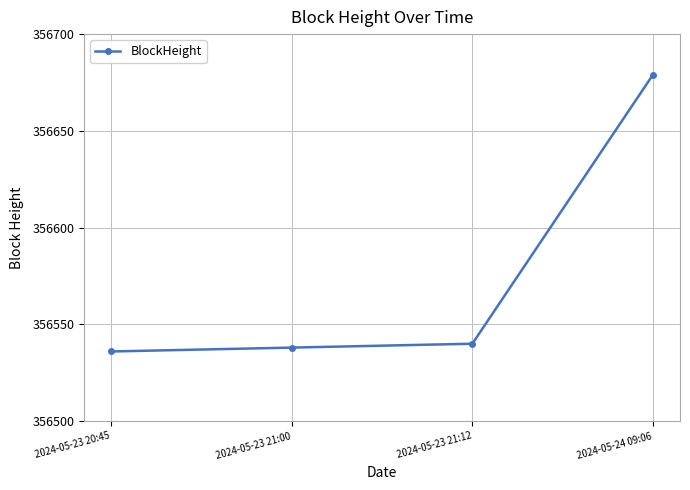

How many lines are shown in the chart?

1